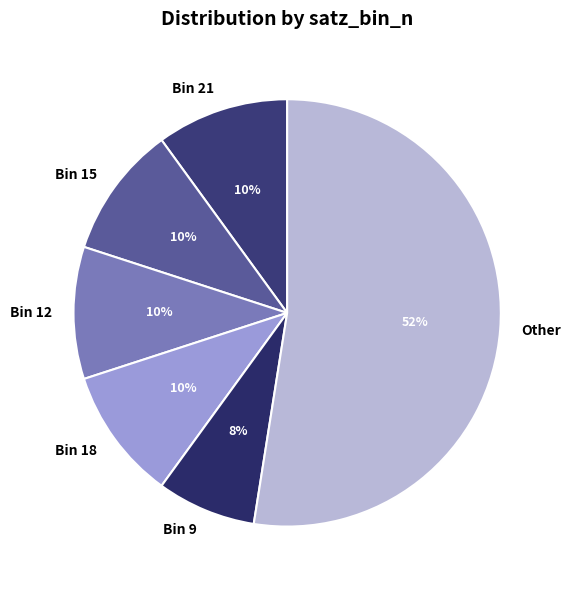

Approximately how many times larger is the value at Other compared to Bin 18?

5.2